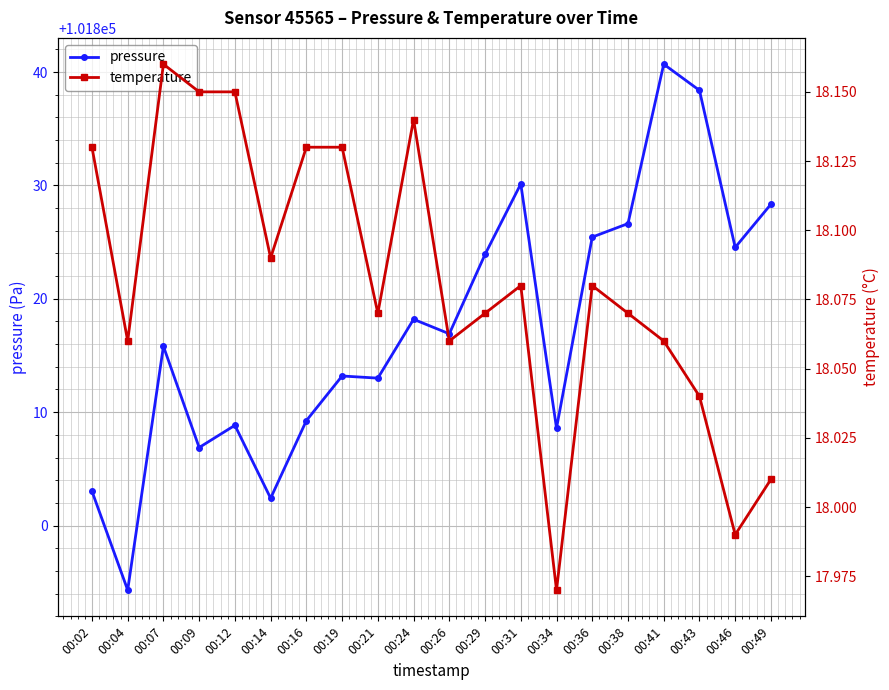

Reading left to right, extract all data points from this chart.

pressure: 00:02=101803.0	00:04=101794.3	00:07=101815.8	00:09=101806.9	00:12=101808.8	00:14=101802.4	00:16=101809.2	00:19=101813.2	00:21=101813.0	00:24=101818.2	00:26=101816.9	00:29=101823.9	00:31=101830.1	00:34=101808.6	00:36=101825.4	00:38=101826.6	00:41=101840.7	00:43=101838.4	00:46=101824.5	00:49=101828.3
temperature: 00:02=18.1	00:04=18.1	00:07=18.2	00:09=18.1	00:12=18.1	00:14=18.1	00:16=18.1	00:19=18.1	00:21=18.1	00:24=18.1	00:26=18.1	00:29=18.1	00:31=18.1	00:34=18.0	00:36=18.1	00:38=18.1	00:41=18.1	00:43=18.0	00:46=18.0	00:49=18.0